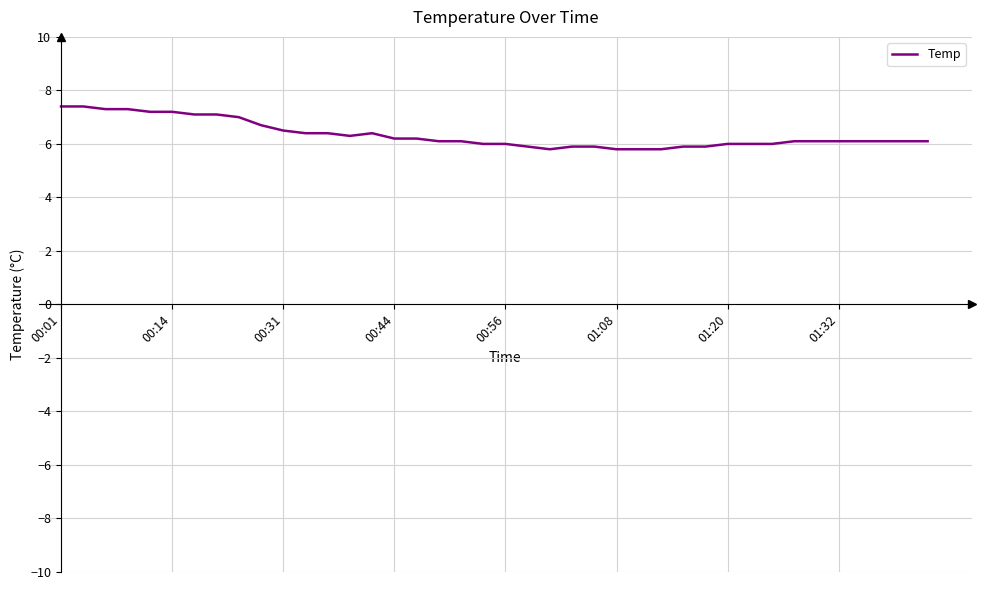

What is the greatest value displayed?

7.4